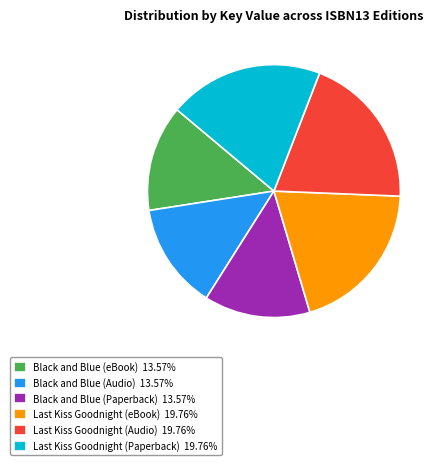

Is there any slice that represents more than half of the pie?

No